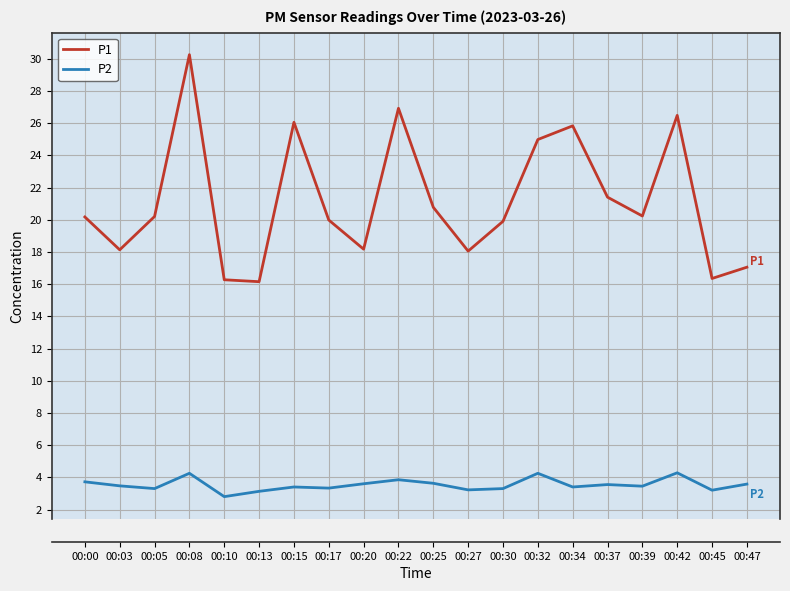

At which category does the chart reach its peak across all series?

00:08